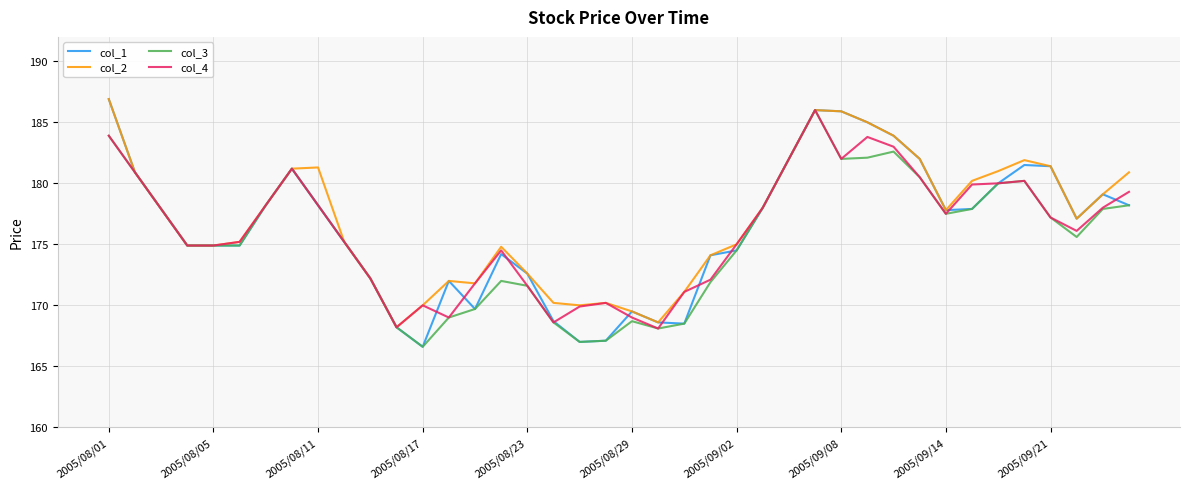

Which series has the widest spread of values?

col_1